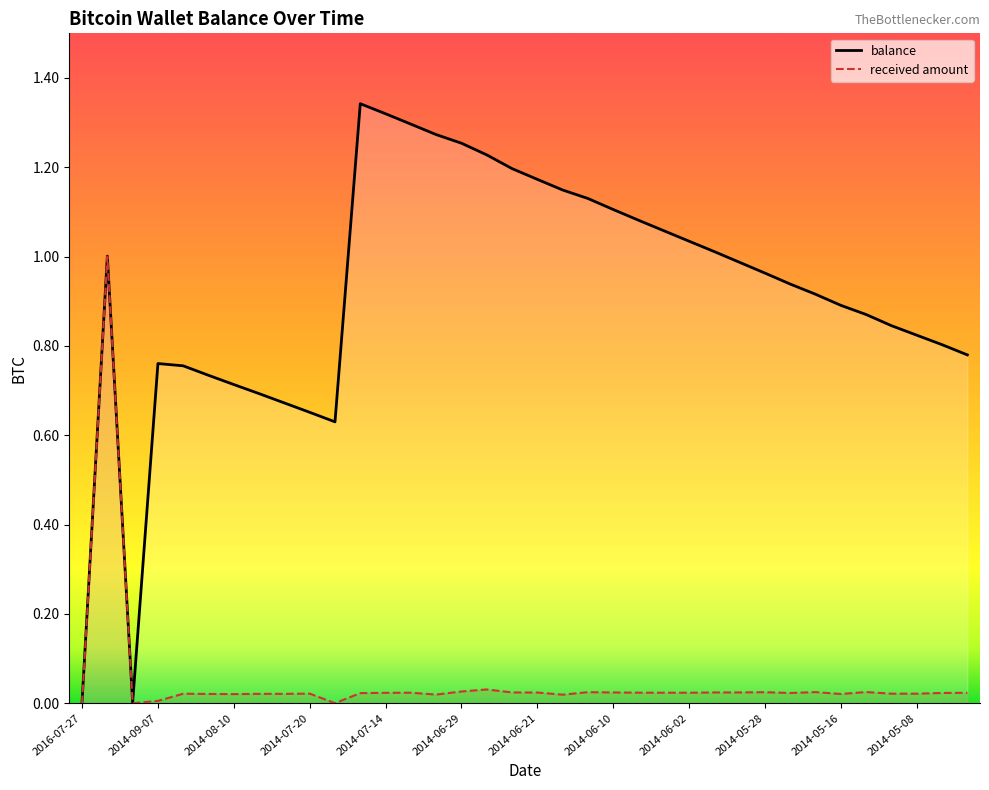

True or false: received_amount and balance cross at least once.

False